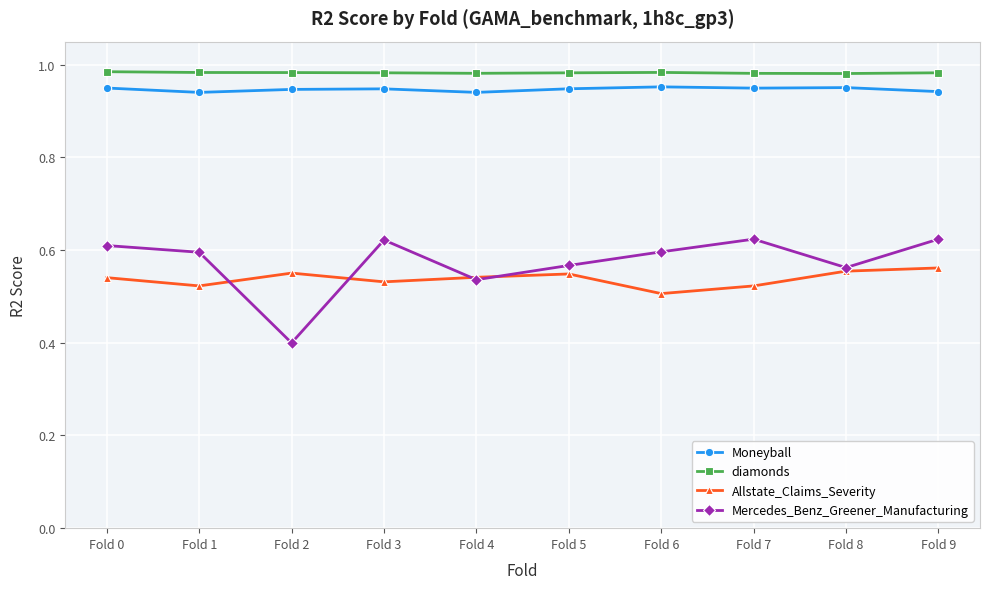

What is the sum of all Mercedes_Benz_Greener_Manufacturing values?

5.7